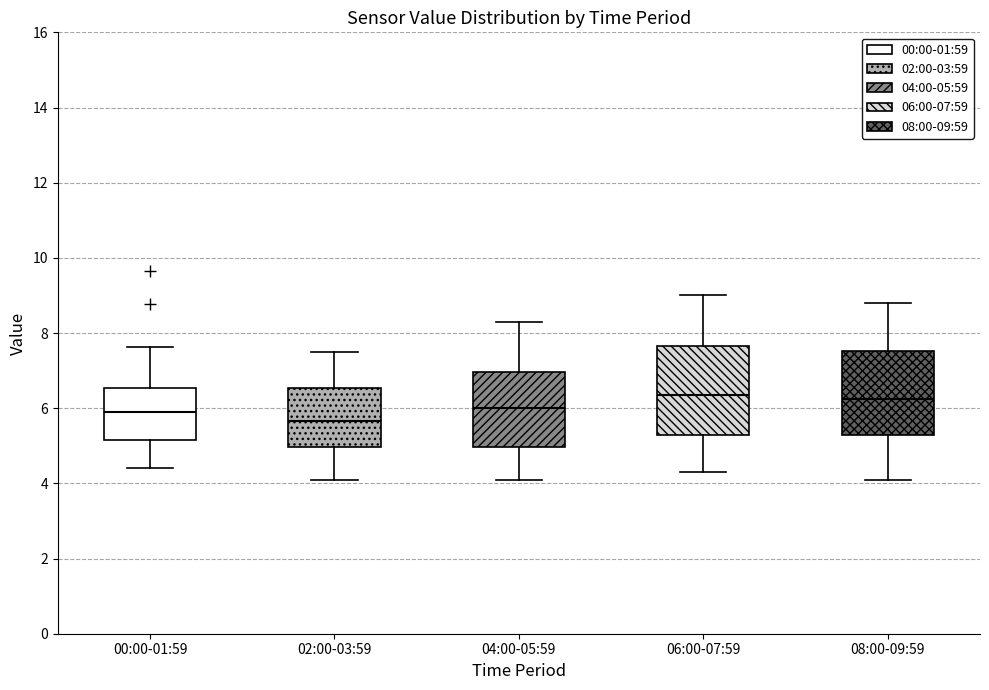

Reading left to right, read every box against the y-axis: the position of its median line, the range the box covers, and the ends of its whiskers. The values are not printed on the chart, so give them approximately, as read against the axis.

00:00-01:59: median 5.8, box 5.2 to 6.6, whiskers 4.4 to 7.6
02:00-03:59: median 5.6, box 5.0 to 6.6, whiskers 4.2 to 7.6
04:00-05:59: median 6.0, box 5.0 to 7.0, whiskers 4.2 to 8.4
06:00-07:59: median 6.4, box 5.2 to 7.6, whiskers 4.4 to 9.0
08:00-09:59: median 6.2, box 5.2 to 7.6, whiskers 4.2 to 8.8